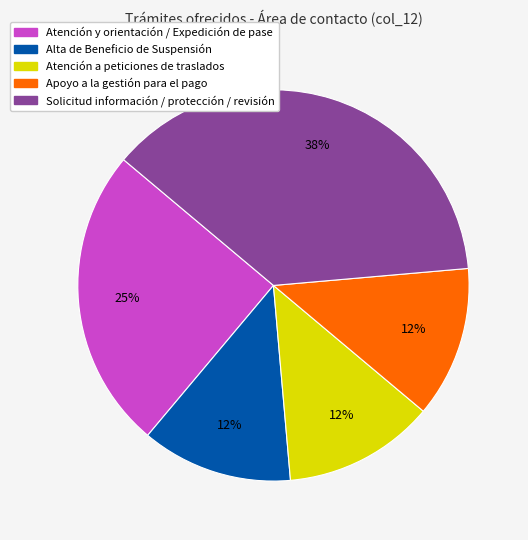

Is there any slice that represents more than half of the pie?

No